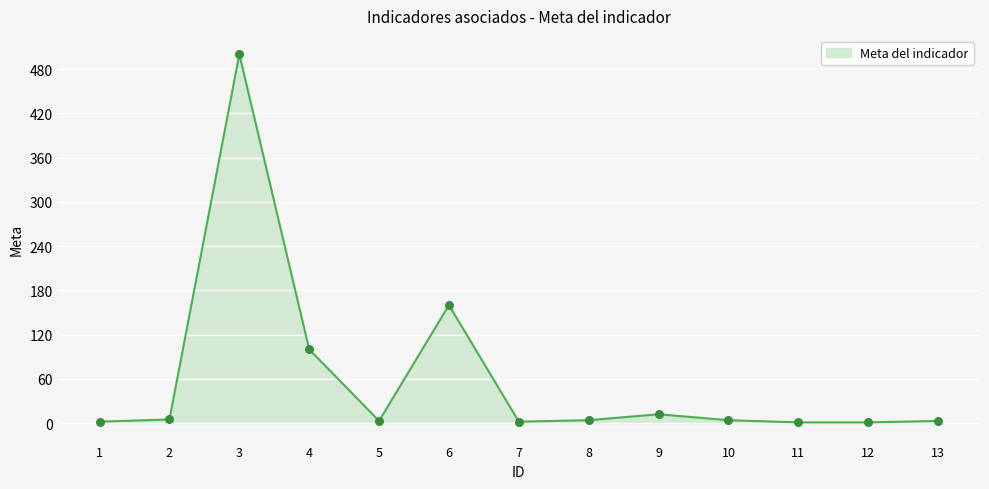

What is the change in value from 7 to 13?

+1